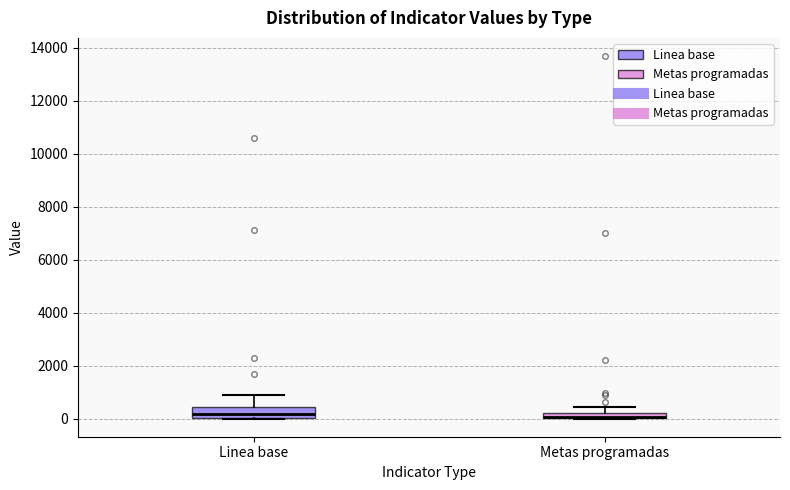

Where is the upper edge of the box for Metas programadas on the y-axis? The values are not printed on the chart, so give them approximately, as read against the axis.

200